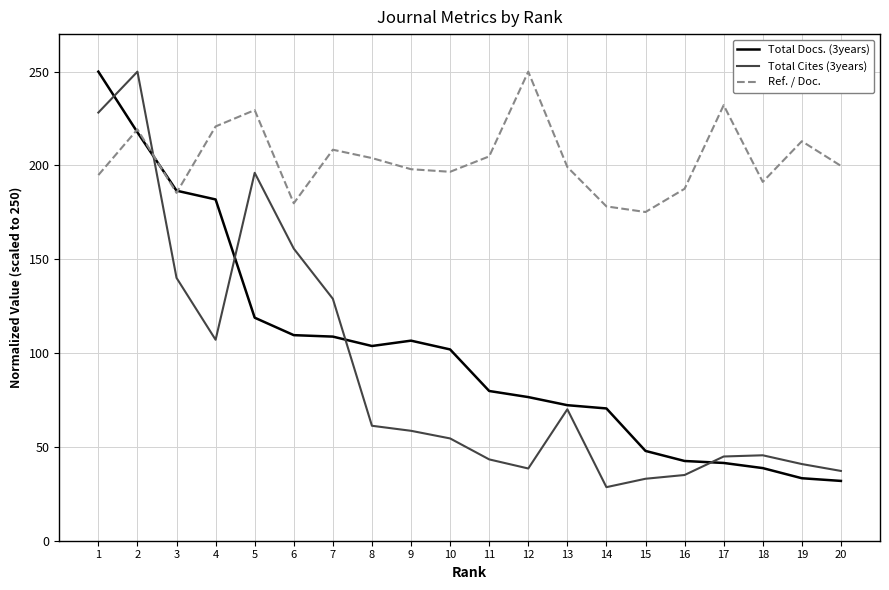

What is the spread (max minus min) of values at 2?

32.3